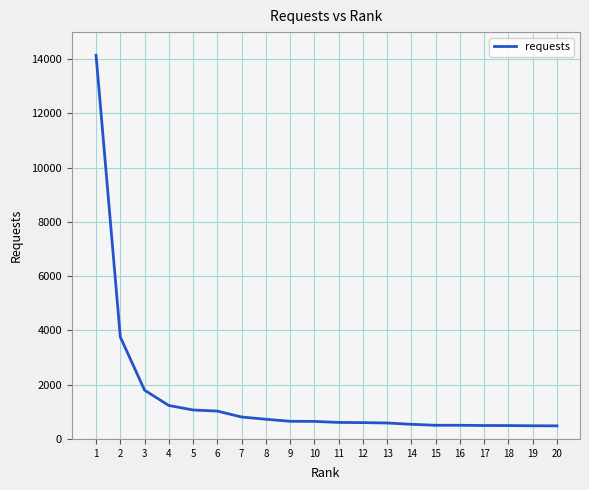

What is the difference between the values at 15 and 2?

3255